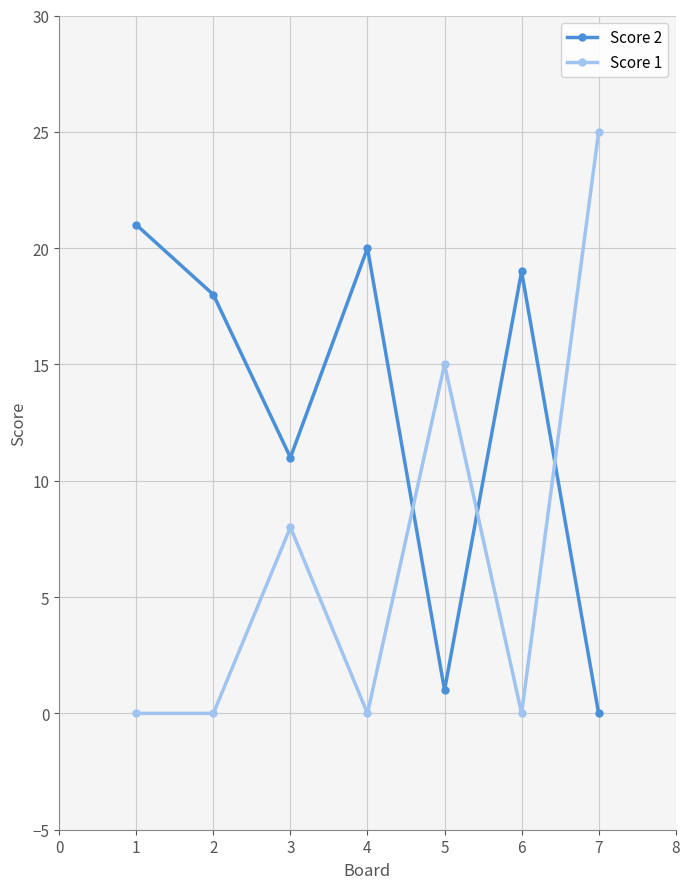

What is the difference between the maximum and second lowest values in the Score 1 series?

25